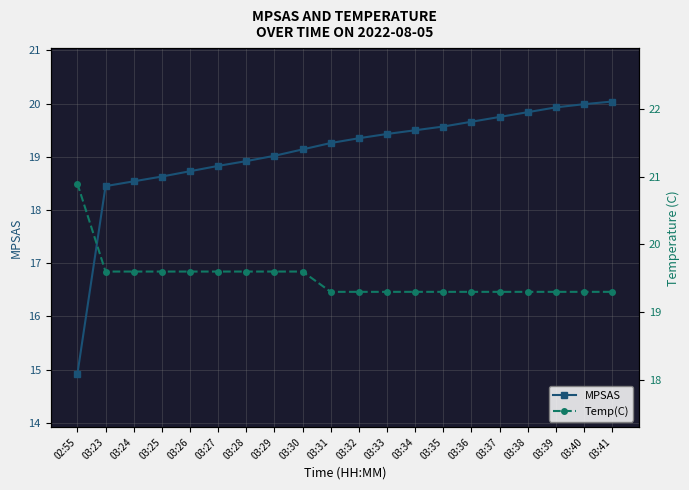

What is the label of the 9th point from the right?

03:33